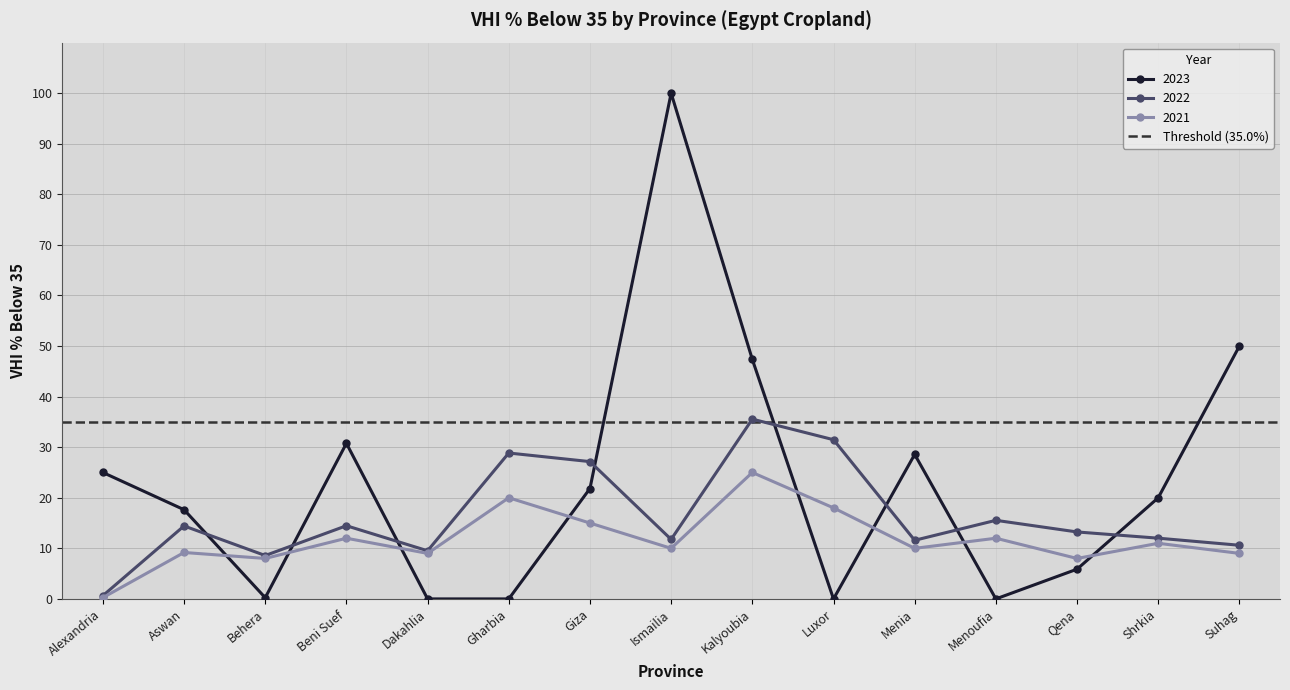

At which category is the sum across all series the highest?

Ismailia